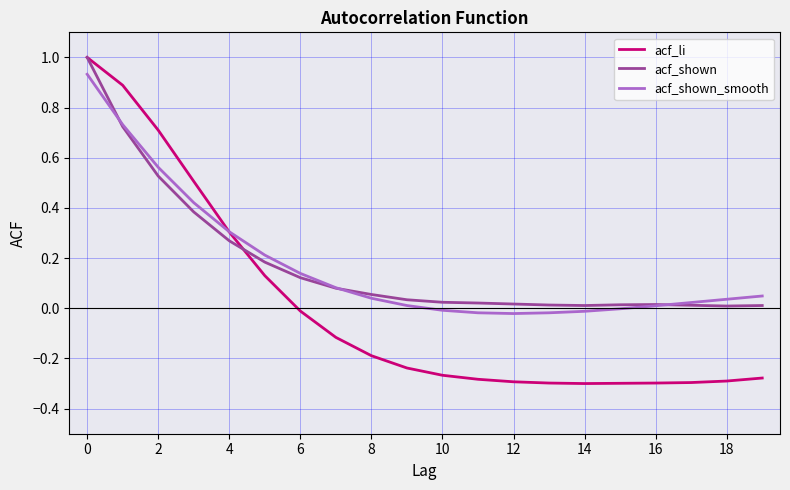

What is the highest value of the acf_shown series?

1.0